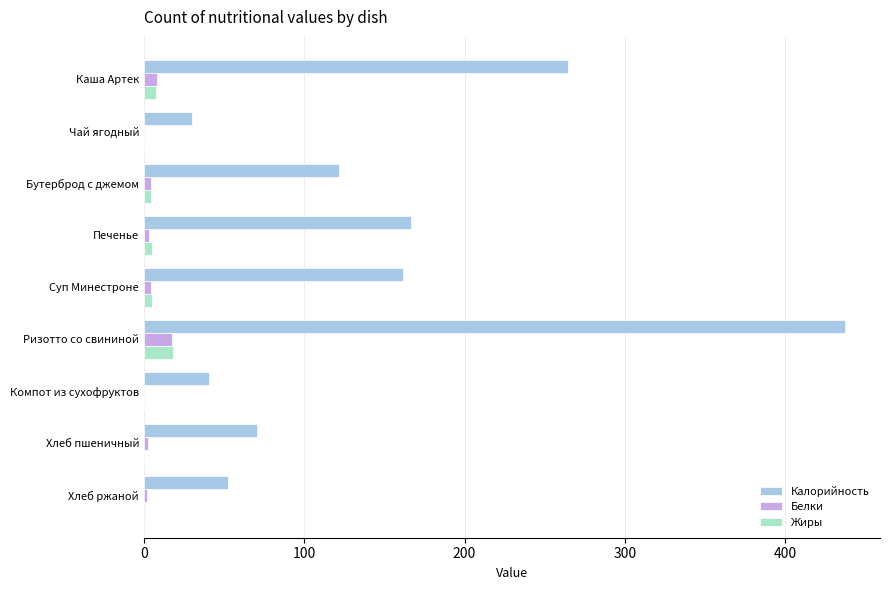

What is the approximate value of Белки at Ризотто со свининой?

17.6